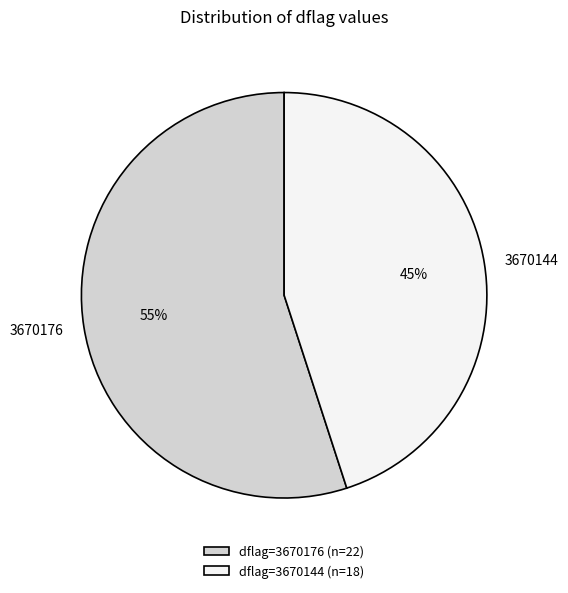

Is the sum of 3670176 and 3670144 greater than half?

Yes